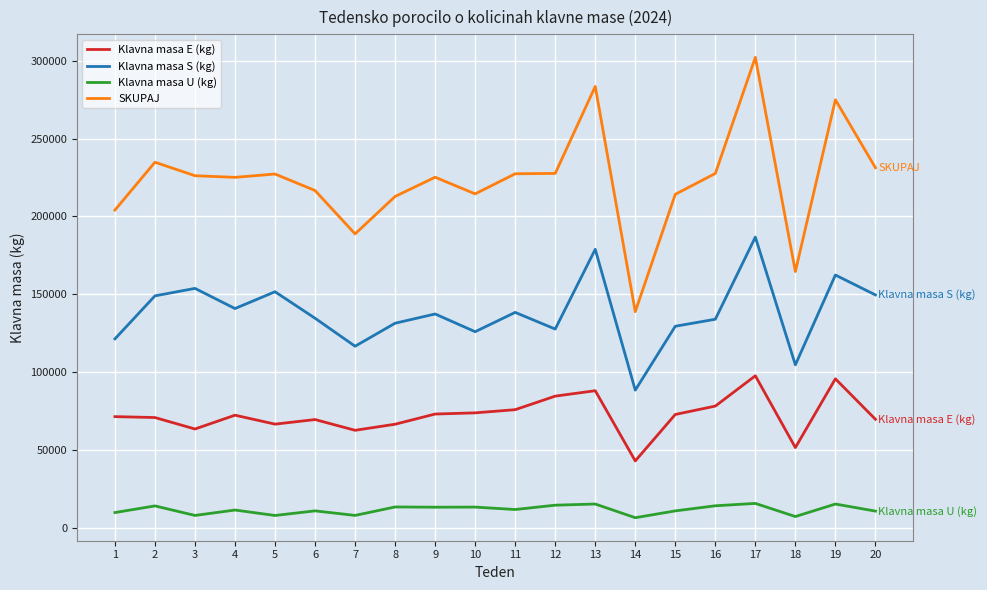

What is the minimum value shown in the chart?

6695